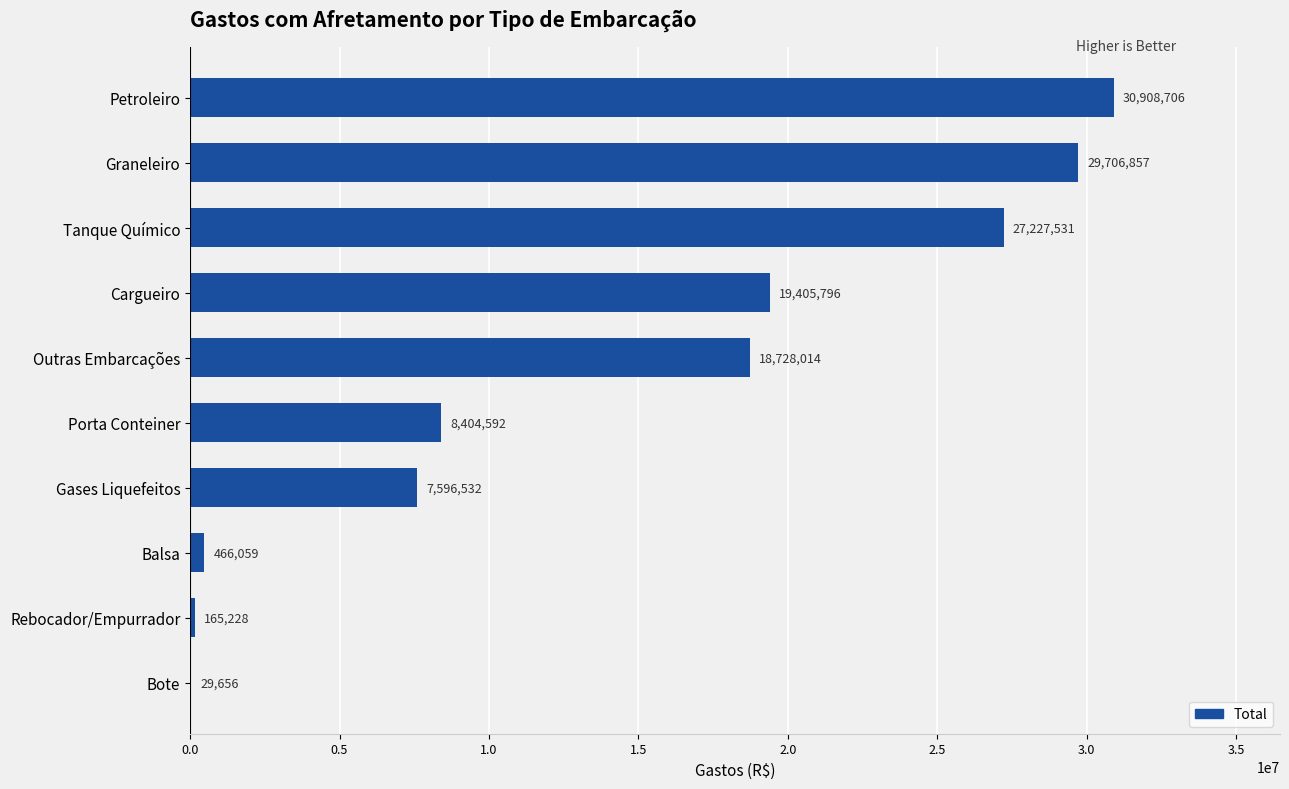

Which label corresponds to the largest value in the chart?

Petroleiro